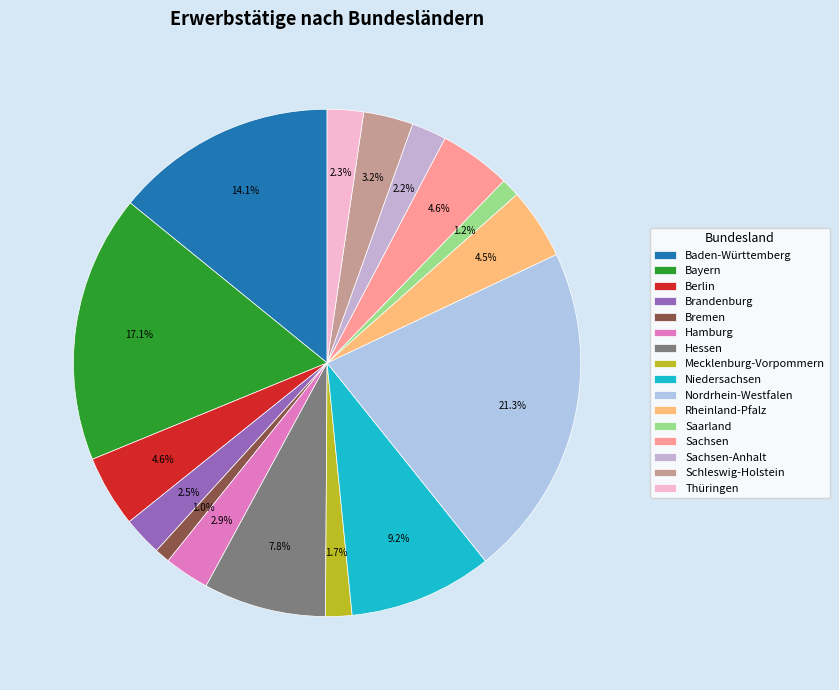

Combined, what portion of the pie is Thüringen and Hessen?

10.1%